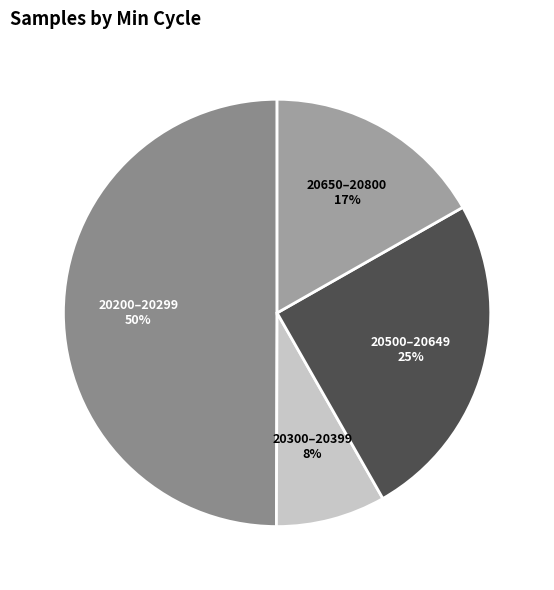

How many slices are in this pie chart?

4